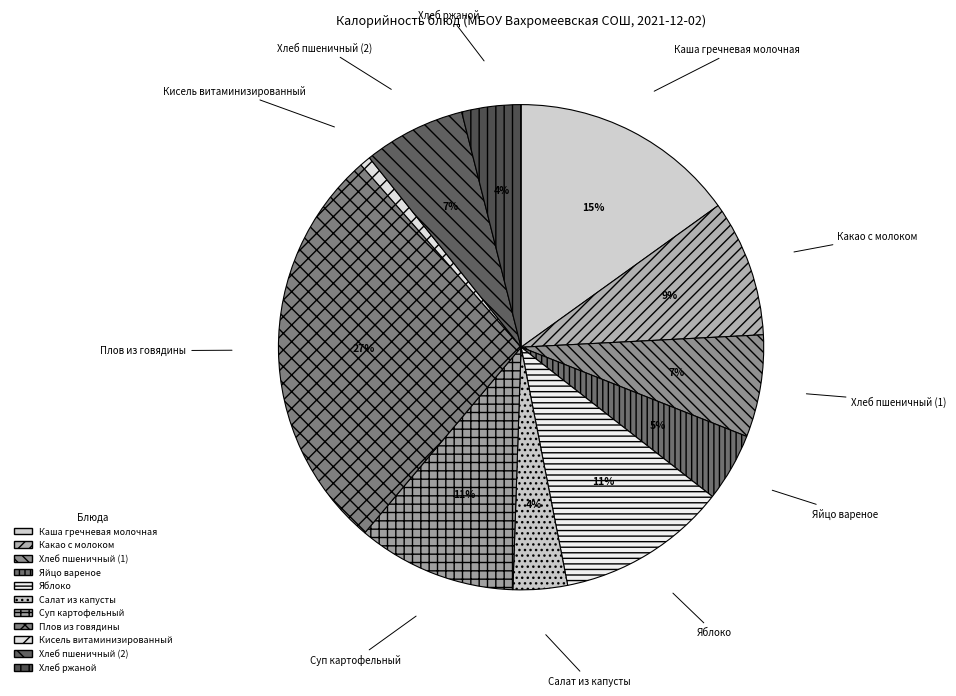

What percentage do Кисель витаминизированный and Хлеб пшеничный (1) together represent?

7.5%